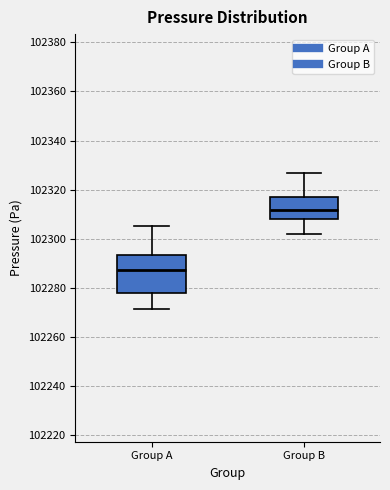

Where does the lower whisker of the box for Group A end on the y-axis? The values are not printed on the chart, so give them approximately, as read against the axis.

102272